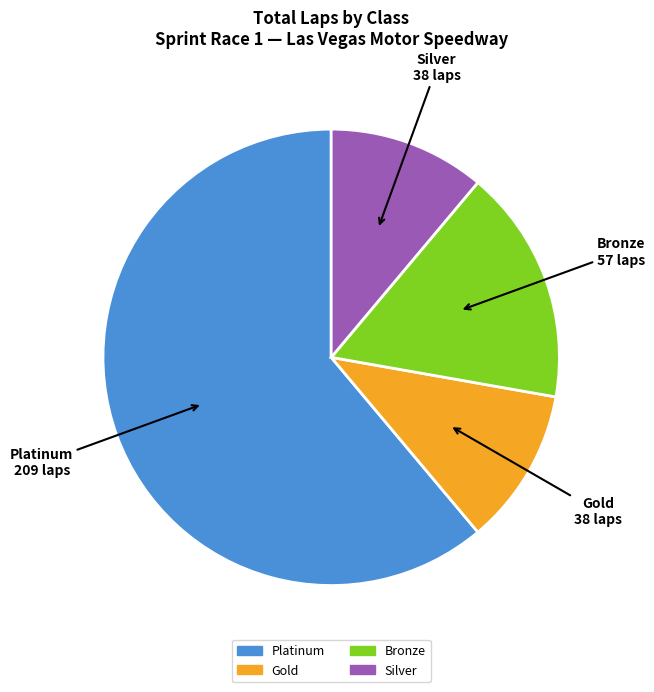

Is there a majority slice in this chart?

Yes